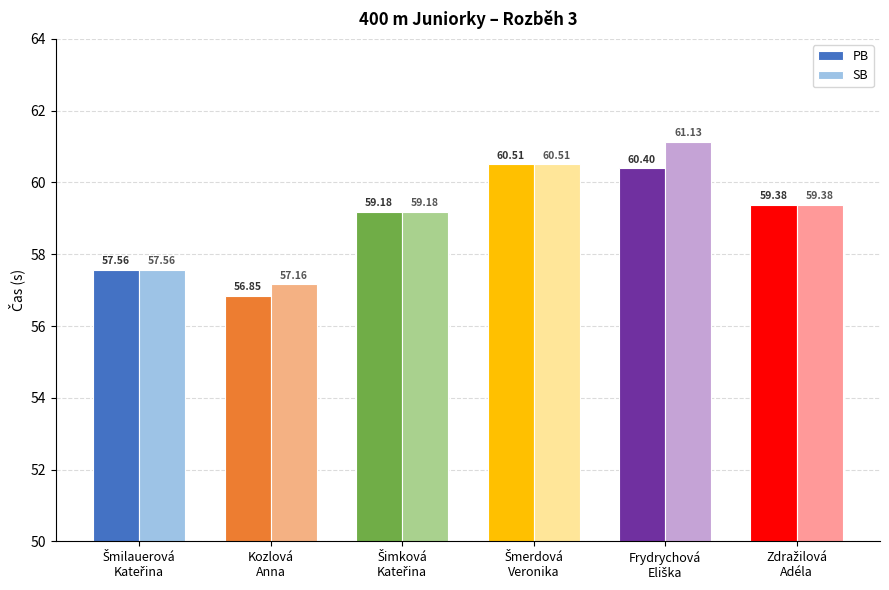

What is the difference between the maximum and minimum values in the PB series?

3.7